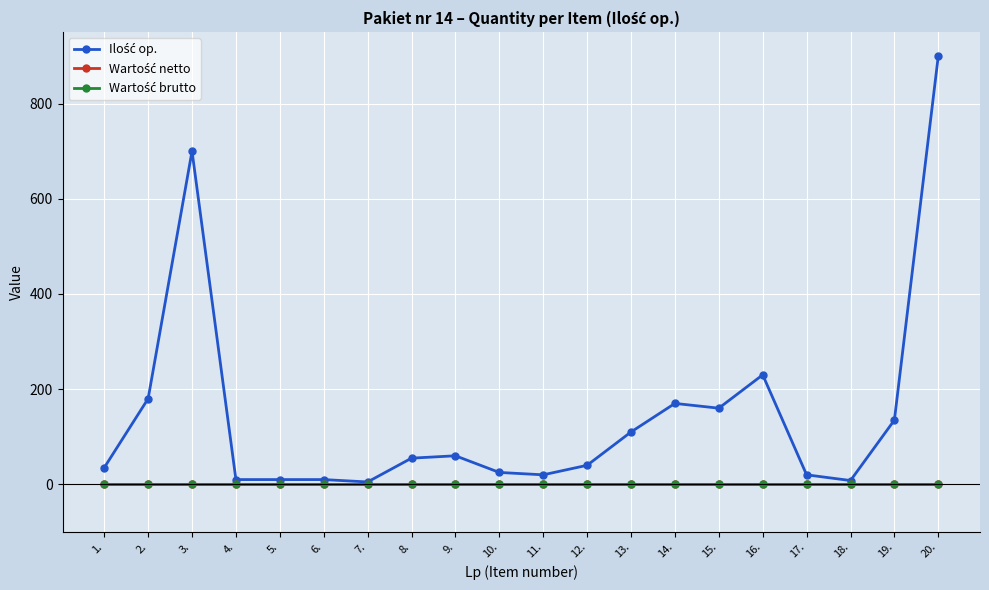

Is this an area chart (filled region under the line)?

No